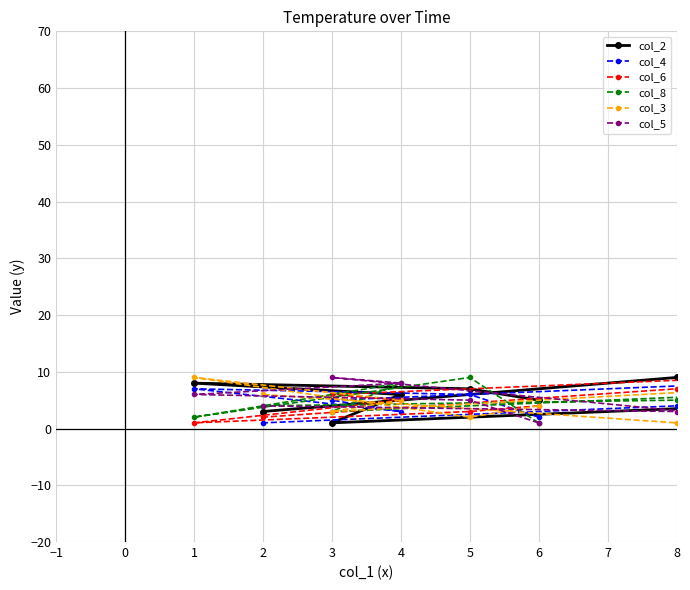

True or false: col_6 has more than 1 points higher than both neighbors.

False